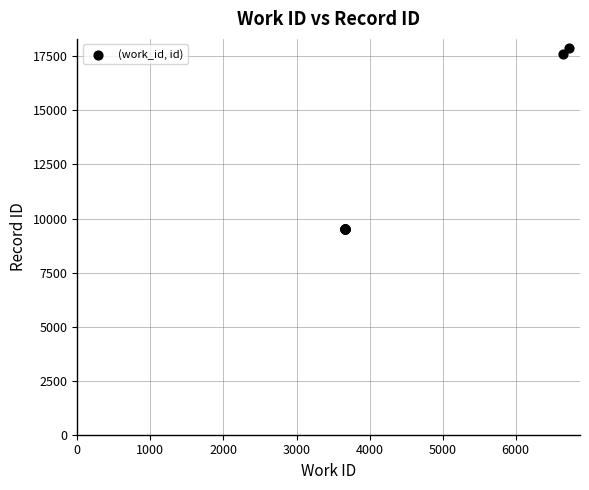

What Y value in the scatter plot is closest to 13699?

17613